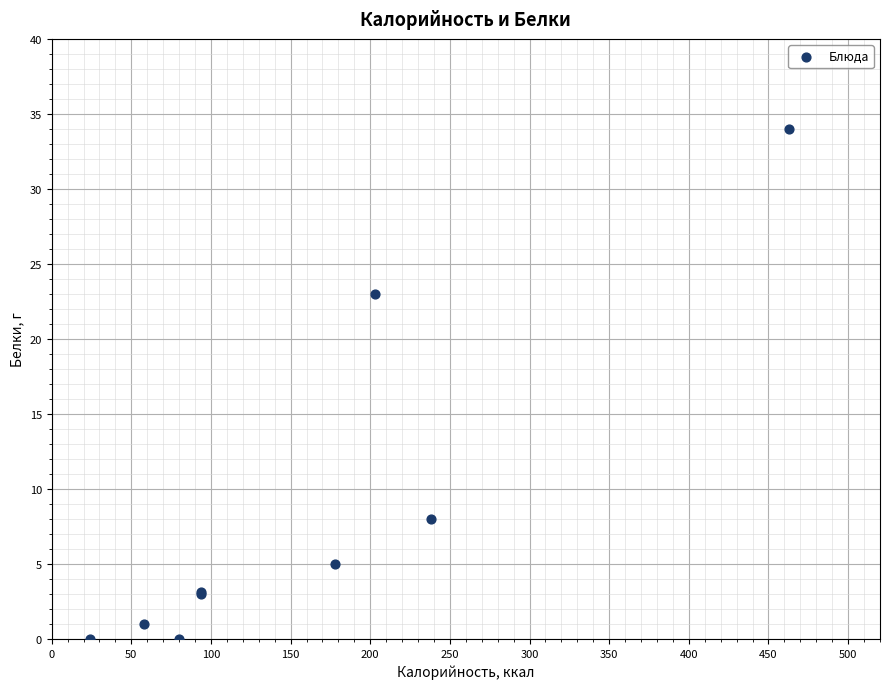

What Y value in the scatter plot is closest to 17?

23.0